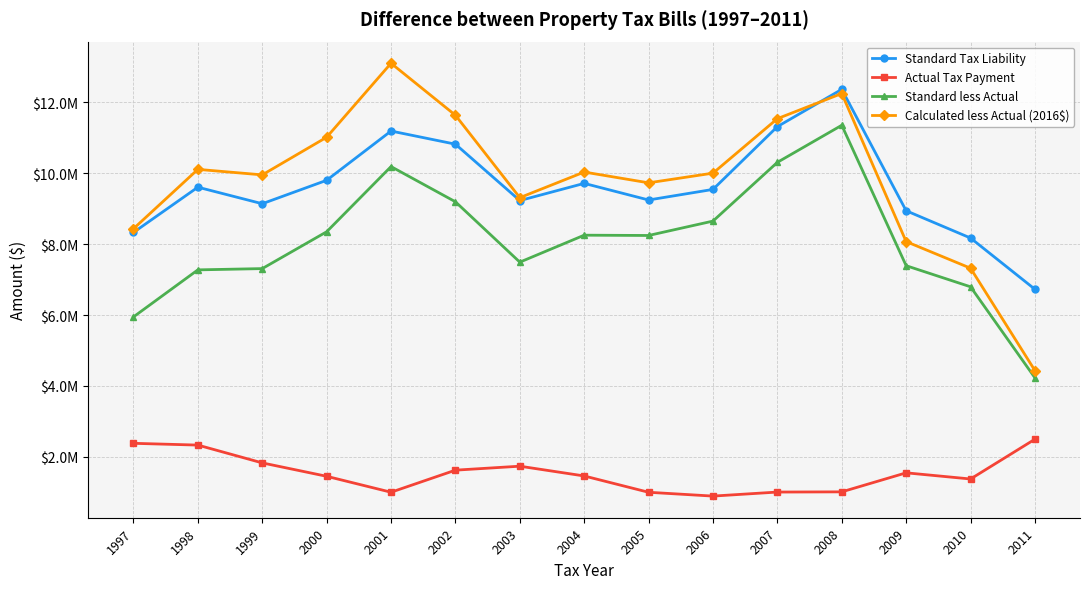

List the series in order of their peak value, lowest first.

Actual Tax Payment, Standard less Actual, Standard Tax Liability, Calculated less Actual (2016$)